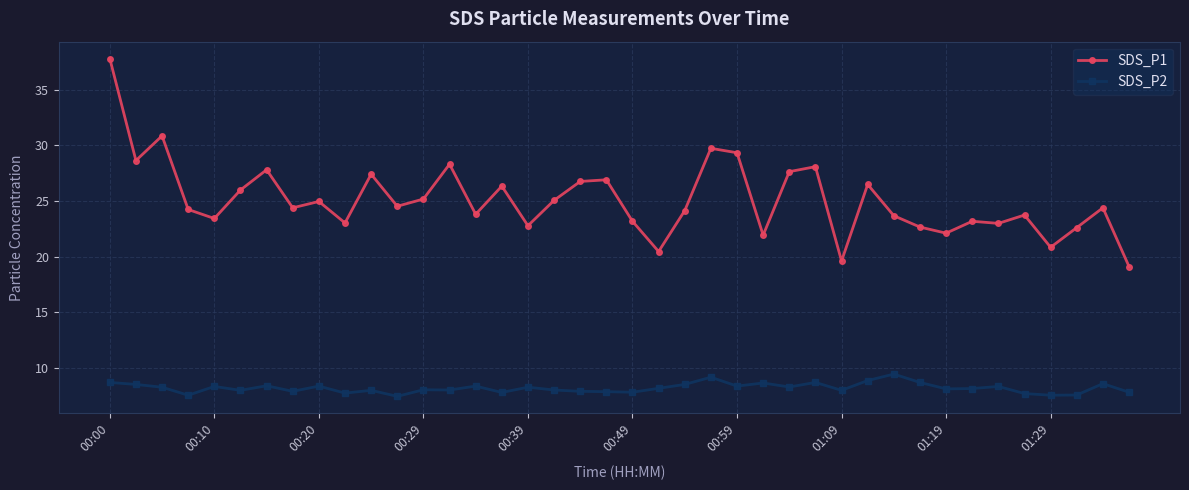

At how many categories does at least one series exceed 9?

40